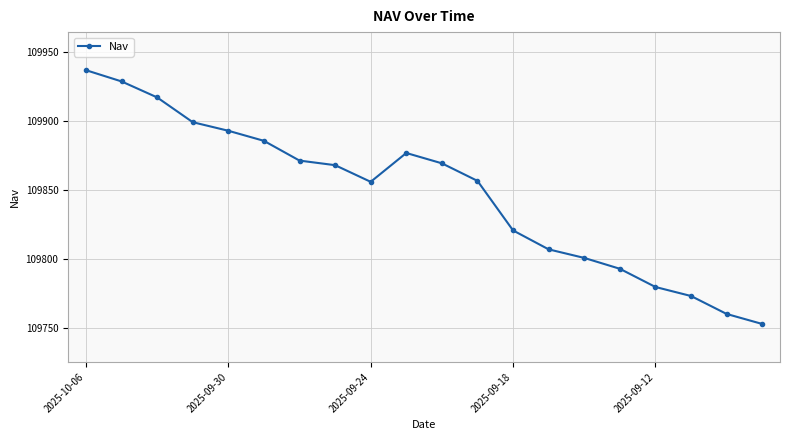

What is the value of the 1st point from the left?

109936.6